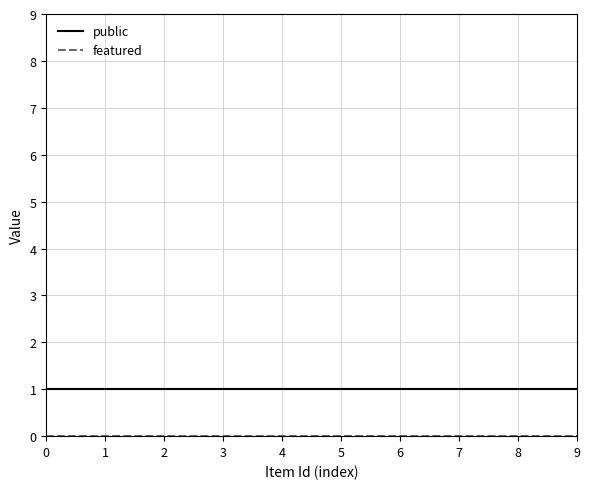

Is this an area chart (filled region under the line)?

No